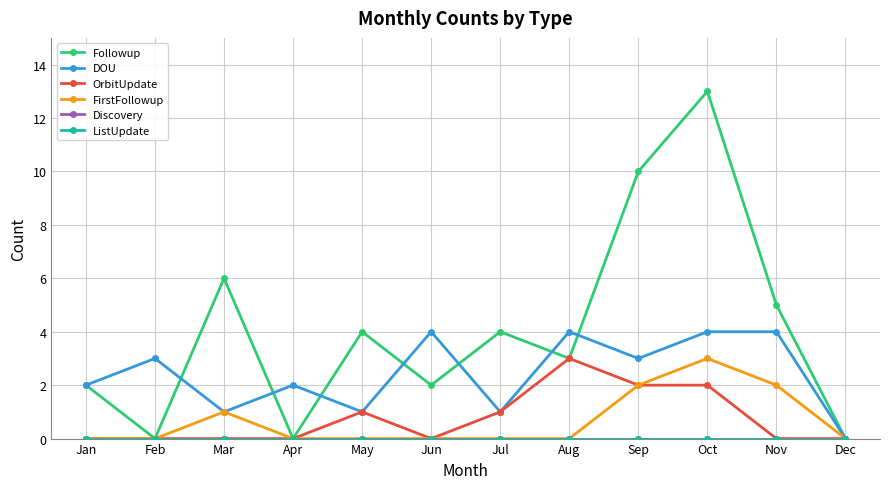

True or false: ListUpdate and FirstFollowup cross at least once.

False